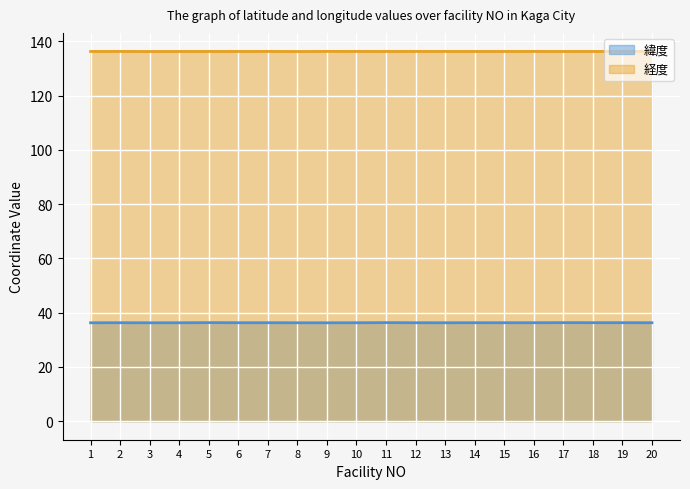

What is the difference between the highest and lowest values at 3?

100.0